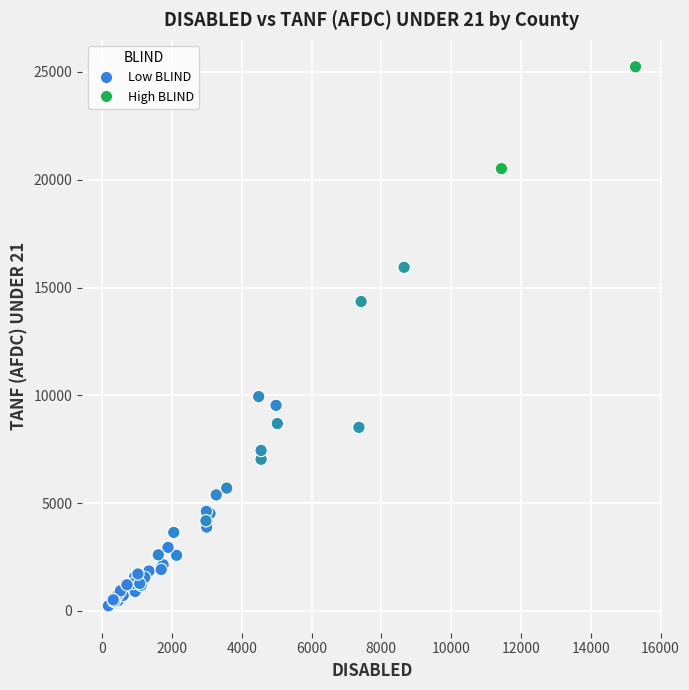

What Y value in the scatter plot is closest to 12740?

14352